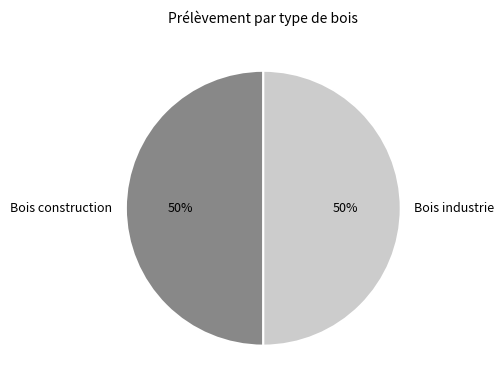

How many segments does this pie chart have?

2